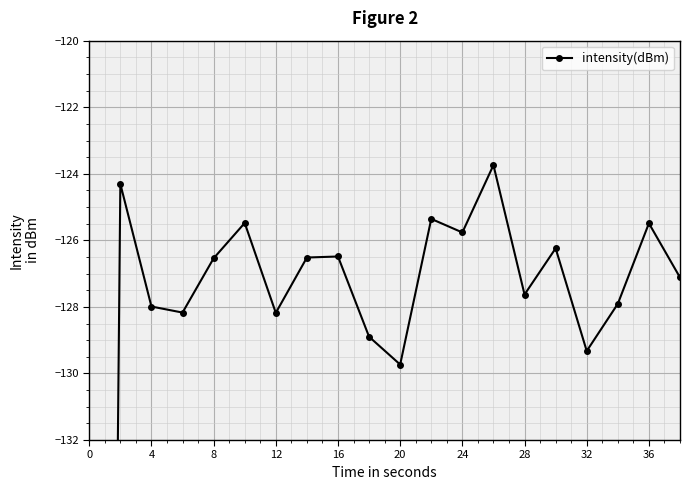

How many points are lower than both their immediate neighbors (excluding endpoints)?

6